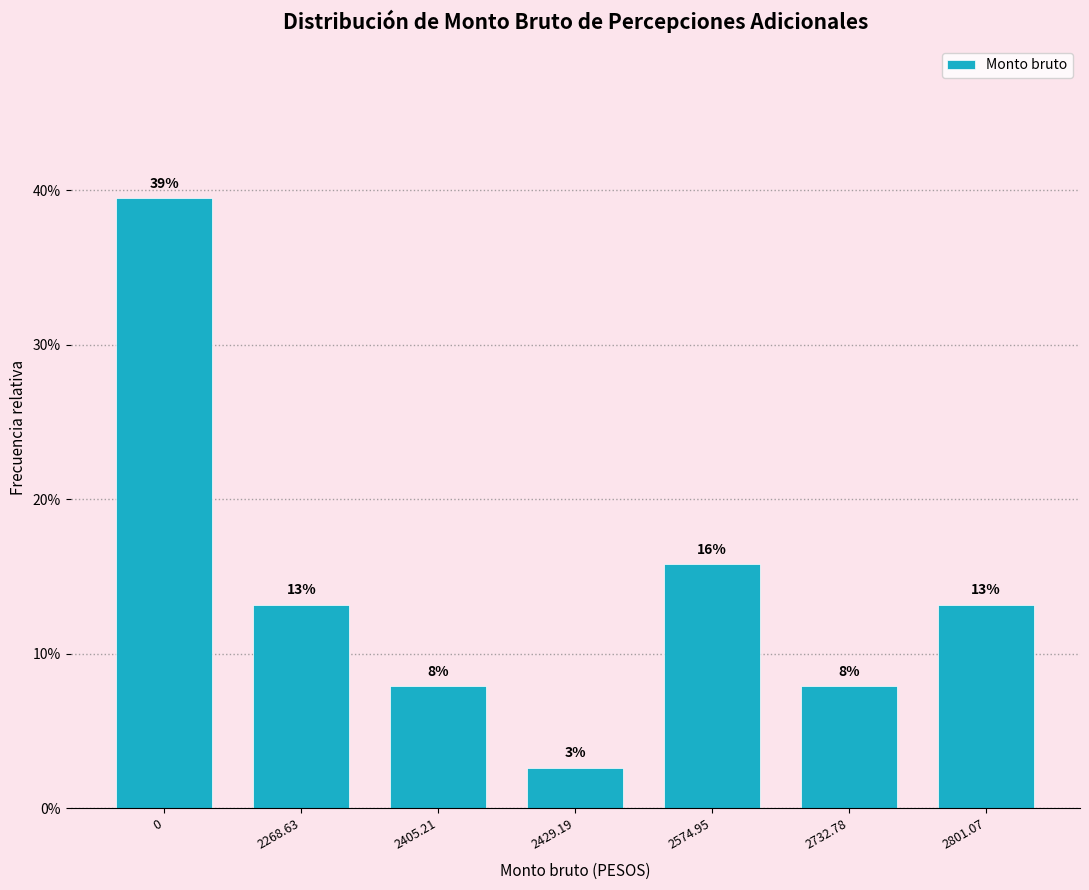

Are the bars horizontal?

No